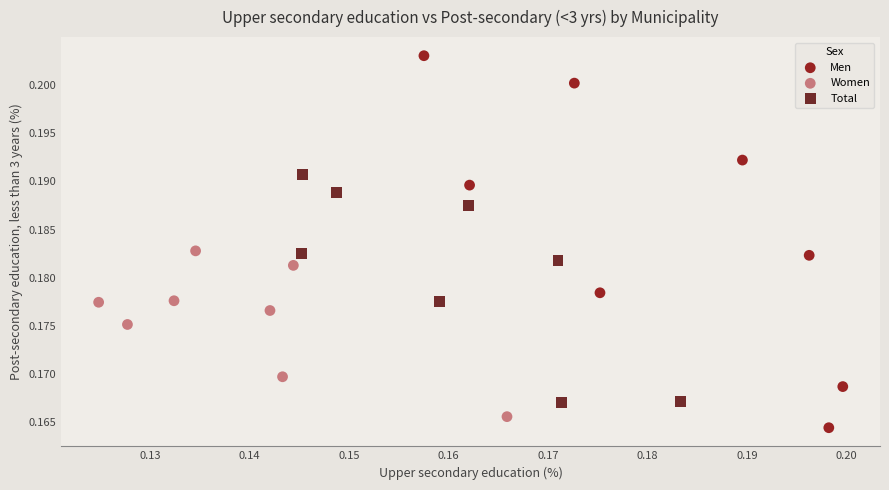

Which series has the widest spread of Y values?

Men